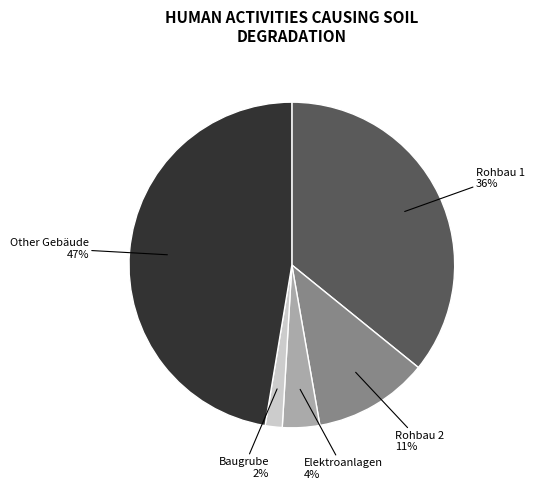

Rank the categories by value from lowest to highest.

Baugrube, Elektroanlagen, Rohbau 2, Rohbau 1, Other Gebäude